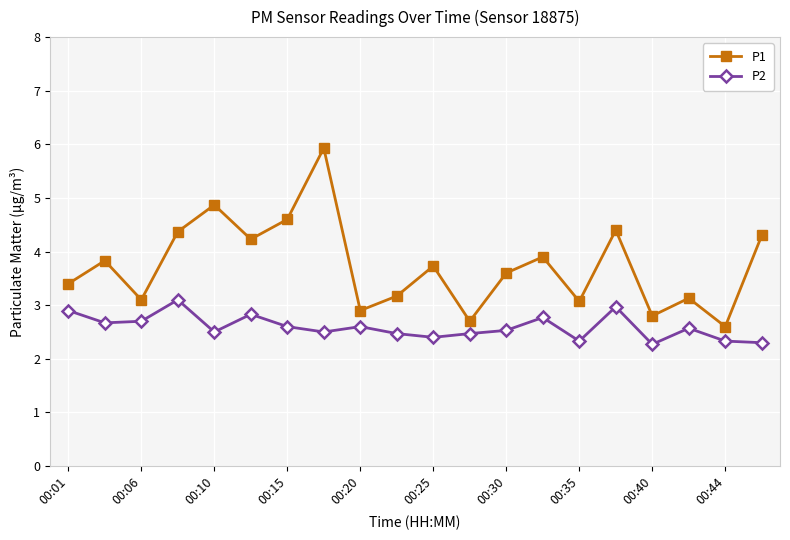

At how many categories does at least one series exceed 4?

7